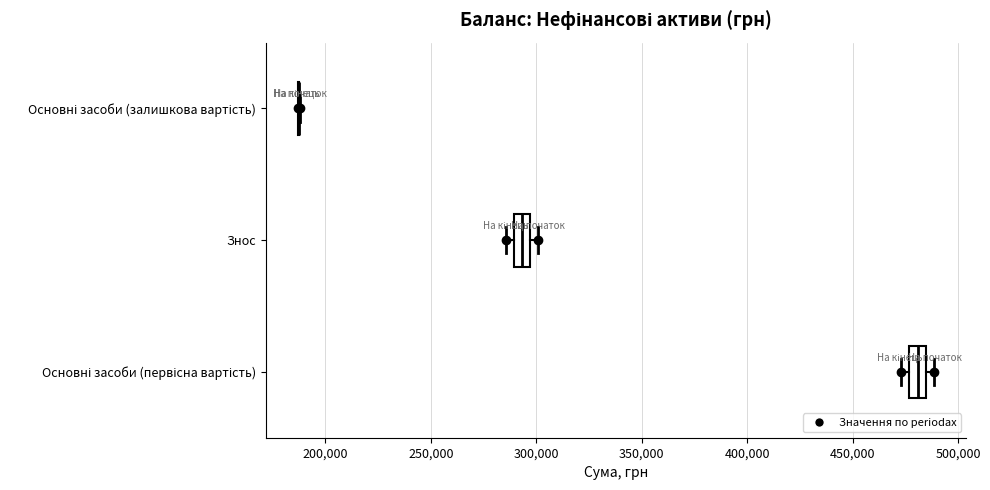

Reading bottom to top, read every box against the x-axis: the position of its median line, the range the box covers, and the ends of its whiskers. The values are not printed on the chart, so give them approximately, as read against the axis.

Основні засоби (первісна вартість): median 480000, box 475000 to 485000, whiskers 475000 (just left of the box's left edge) to 490000
Знос: median 295000 (inside the box), box 290000 to 295000, whiskers 285000 to 300000
Основні засоби (залишкова вартість): box collapsed to a line at 185000, whiskers 185000 to 190000